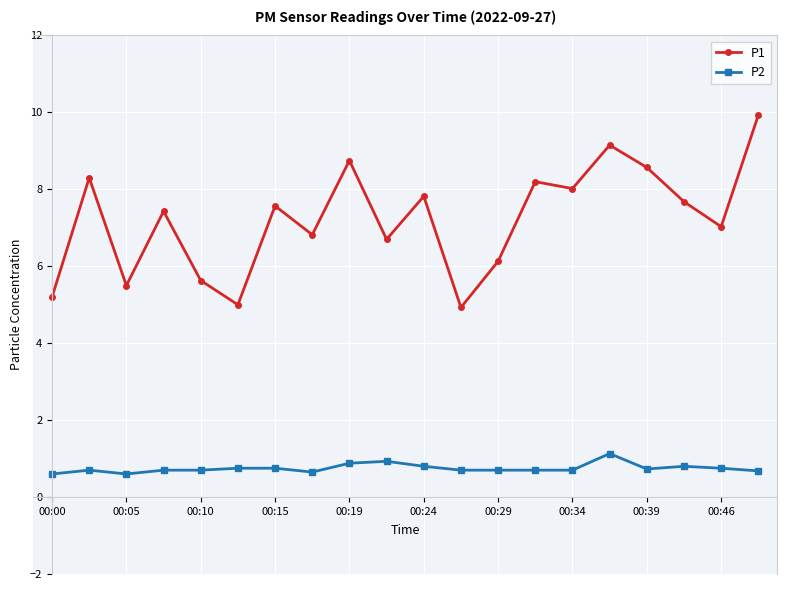

What is the sum of all P1 values?

144.4